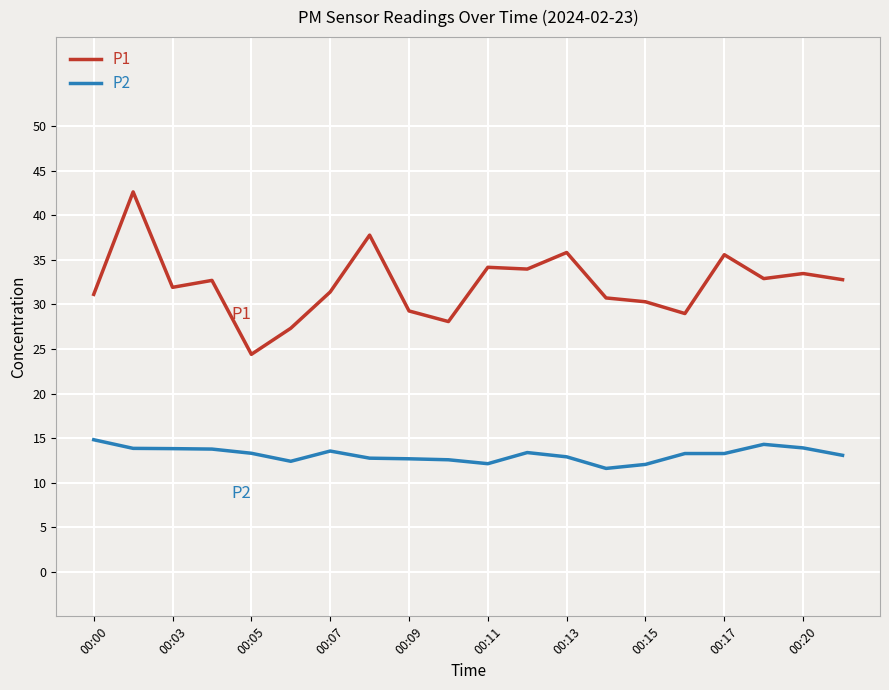

Which series has the widest spread of values?

P1